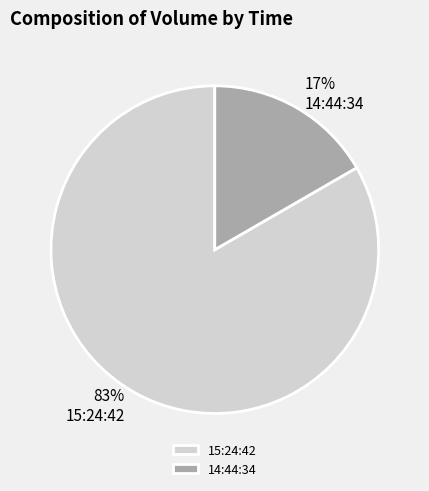

To the nearest percent, what percentage of the pie is 14:44:34?

17%